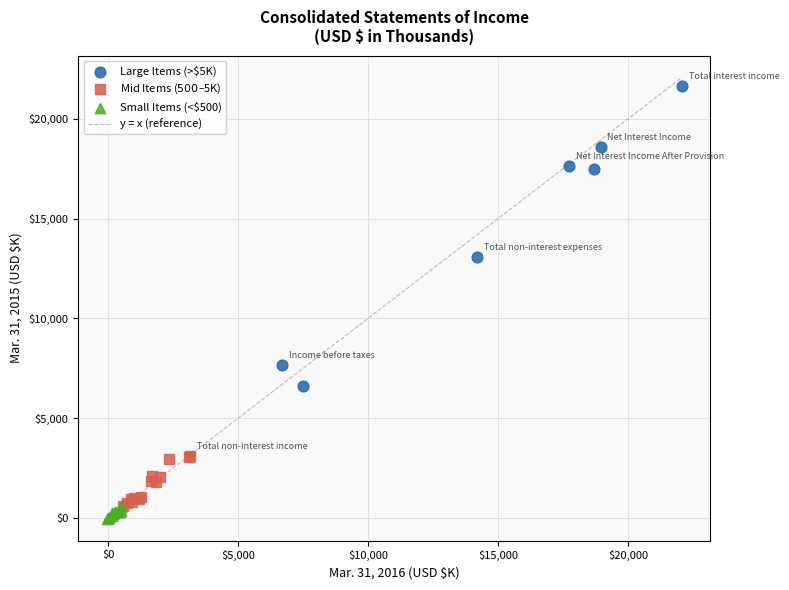

Which series has the largest Y range (max minus min)?

Large Items (>$5K)